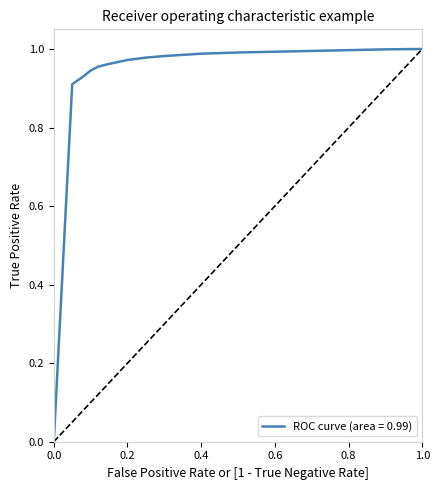

True or false: ROC curve (area = 0.99) has a value of 0.0 at 0.0.

True